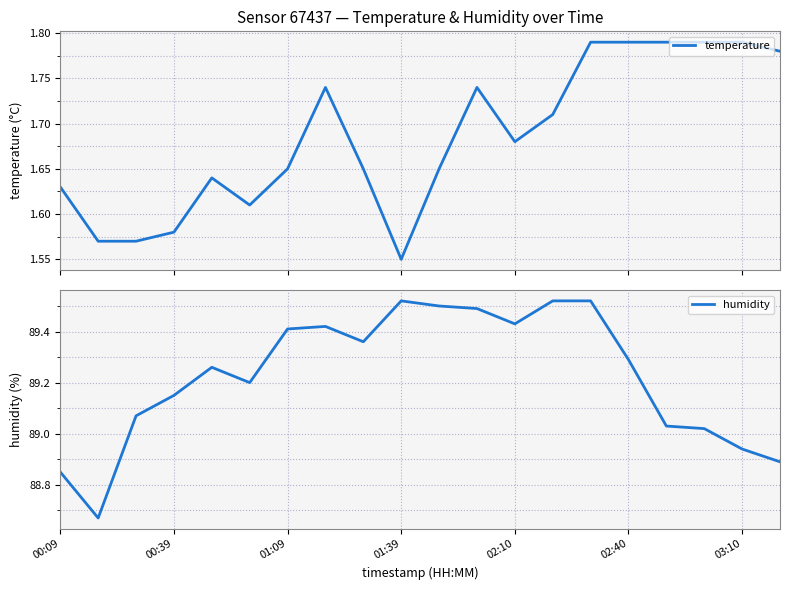

What is the sum of all temperature values?

33.7